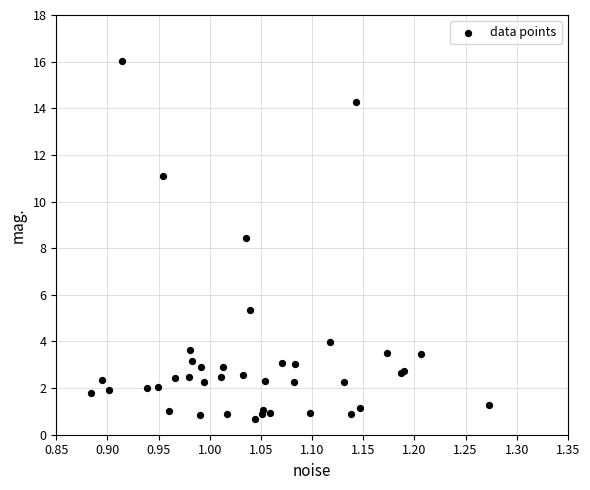

What Y value in the scatter plot is closest to 8?

8.5